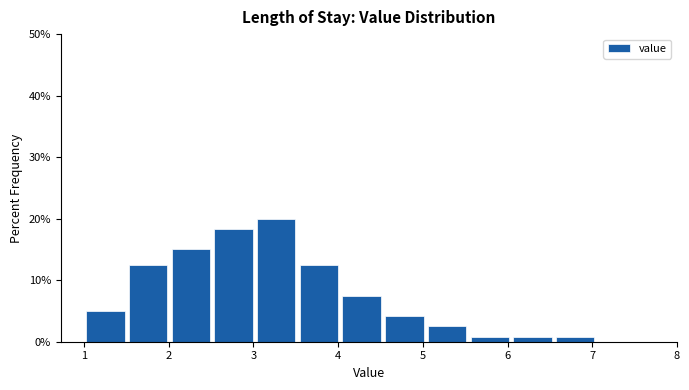

Which range on the x-axis has the tallest bar?

3.0 to 3.5